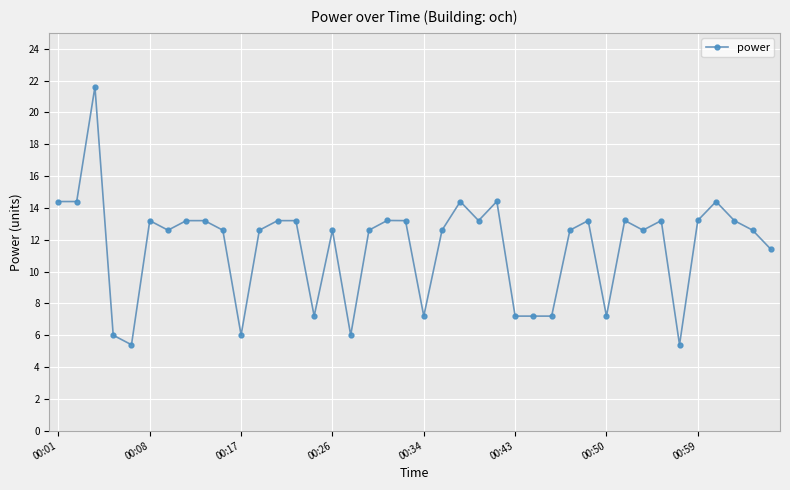

True or false: the data has more than 1 interior local peaks.

True